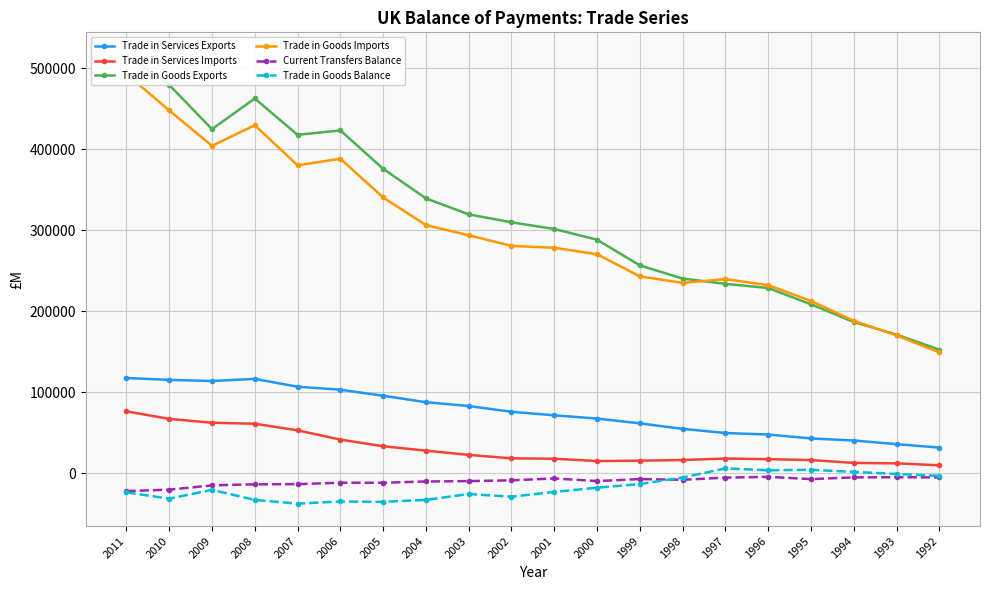

Reading left to right, transcribe all the data shown in this chart.

Trade in Services Exports: 2011=117508	2010=115170	2009=113787	2008=116385	2007=106733	2006=103043	2005=95570	2004=87607	2003=82878	2002=75799	2001=71411	2000=67435	1999=61461	1998=54655	1997=49582	1996=47685	1995=42856	1994=40312	1993=35782	1992=31565
Trade in Services Imports: 2011=76305	2010=67007	2009=62239	2008=61028	2007=52858	2006=41419	2005=33248	2004=27808	2003=22556	2002=18254	2001=17797	2000=14951	1999=15403	1998=16194	1997=18048	1996=17249	1995=16195	1994=12632	1993=12086	1992=9706
Trade in Goods Exports: 2011=516589	2010=479387	2009=424763	2008=462624	2007=417736	2006=423191	2005=375862	2004=339270	2003=319498	2002=309733	2001=301454	2000=288236	1999=256459	1998=240312	1997=233717	1996=228603	1995=208456	1994=186581	1993=171077	1992=152478
Trade in Goods Imports: 2011=492880	2010=447885	2009=404161	2008=429570	2007=380116	2006=388207	2005=340424	2004=306278	2003=293721	2002=280627	2001=278275	2000=270284	1999=242973	1998=234874	1997=239596	1996=232130	1995=212628	1994=188087	1993=170097	1992=149134
Current Transfers Balance: 2011=-22142	2010=-20410	2009=-15126	2008=-13765	2007=-13546	2006=-11876	2005=-11849	2004=-10276	2003=-9834	2002=-8870	2001=-6515	2000=-9775	1999=-7322	1998=-8171	1997=-5525	1996=-4539	1995=-7363	1994=-5187	1993=-5056	1992=-5228
Trade in Goods Balance: 2011=-23709	2010=-31502	2009=-20602	2008=-33054	2007=-37620	2006=-34984	2005=-35438	2004=-32992	2003=-25777	2002=-29106	2001=-23179	2000=-17952	1999=-13486	1998=-5438	1997=5879	1996=3527	1995=4172	1994=1506	1993=-980	1992=-3344